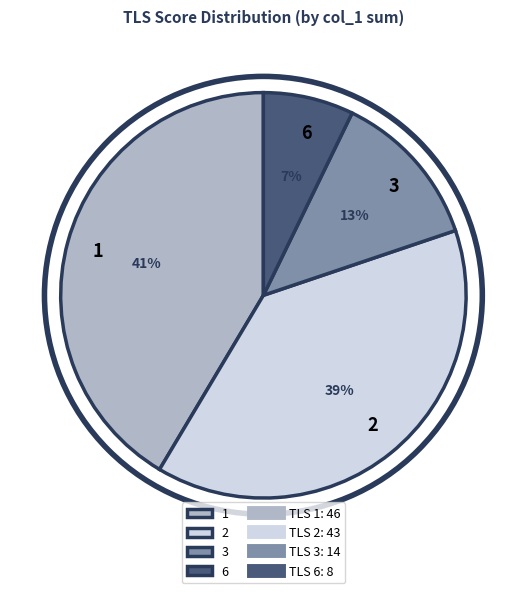

Is the sum of 3 and 2 greater than half?

Yes